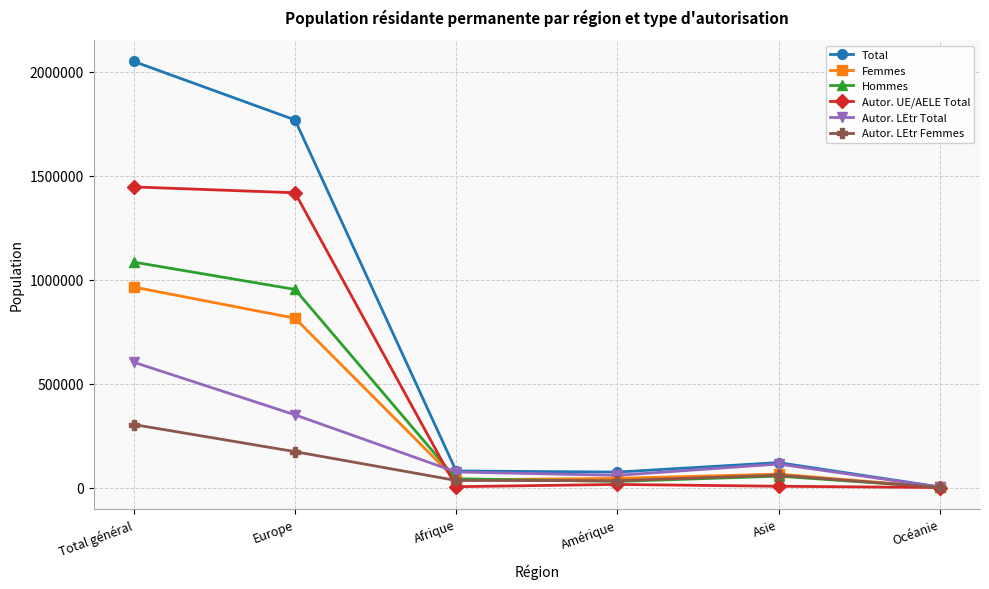

What is the difference between the Autor. UE/AELE Total values at Afrique and Asie?

2106